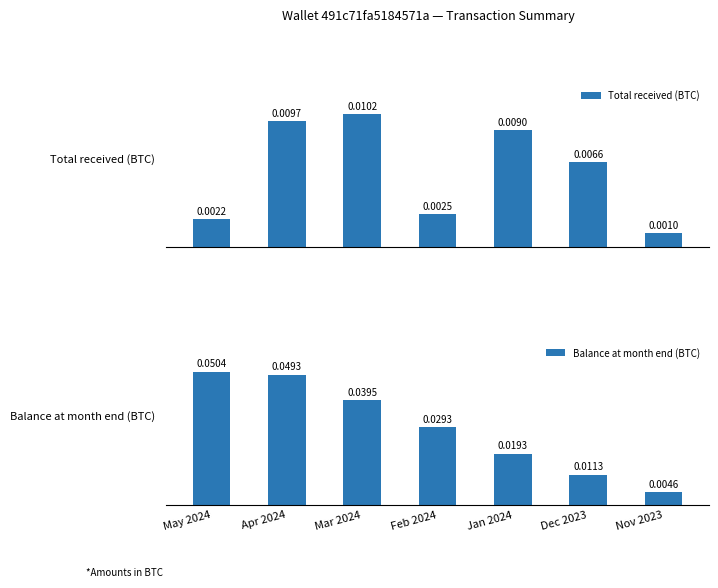

What are all the series names shown in the legend?

Total received (BTC), Balance at month end (BTC)